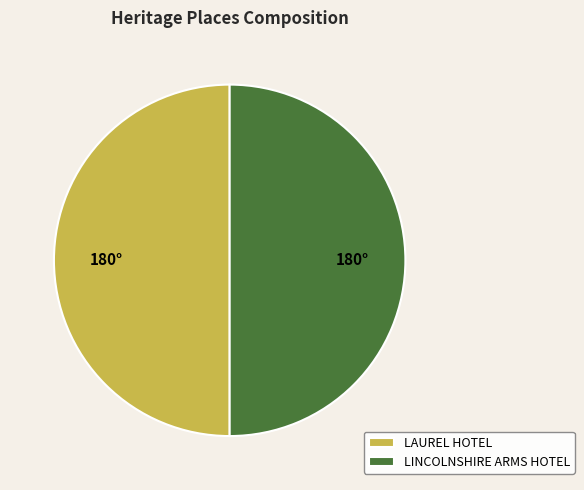

Combined, do LAUREL HOTEL and LINCOLNSHIRE ARMS HOTEL account for over 50%?

Yes